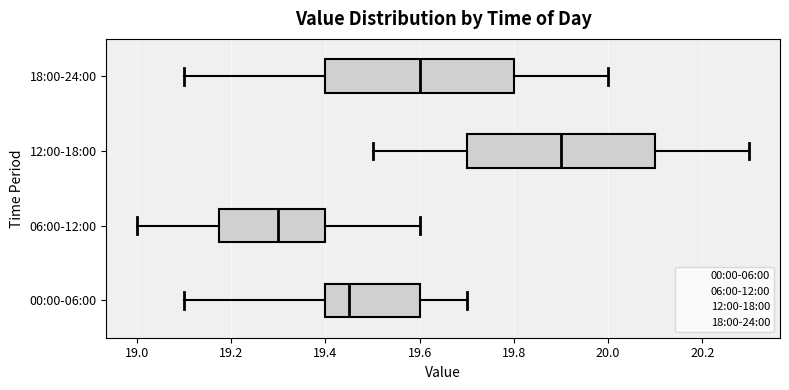

Reading bottom to top, transcribe this box plot: for each box, give where its median line is, the range the box spans, and where its two whiskers end, as read against the x-axis. The values are not printed on the chart, so give them approximately, as read against the axis.

00:00-06:00: median 19.46, box 19.40 to 19.60, whiskers 19.10 to 19.70
06:00-12:00: median 19.30, box 19.18 to 19.40, whiskers 19.00 to 19.60
12:00-18:00: median 19.90, box 19.70 to 20.10, whiskers 19.50 to 20.30
18:00-24:00: median 19.60, box 19.40 to 19.80, whiskers 19.10 to 20.00